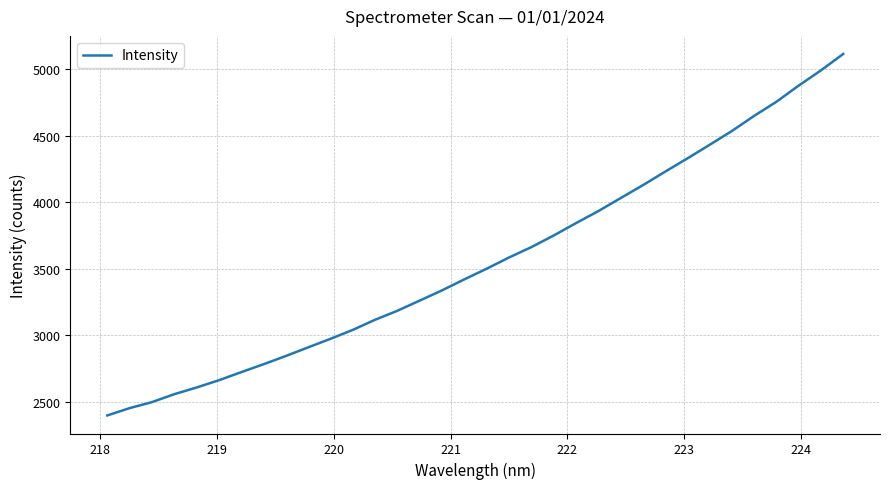

What is the difference between the maximum and minimum values?

2715.9